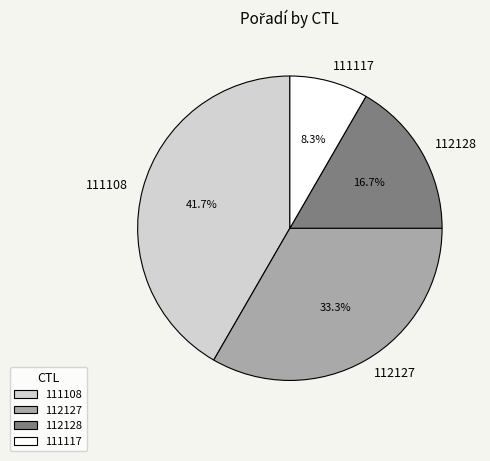

Combined, what portion of the pie is 112128 and 112127?

50.0%